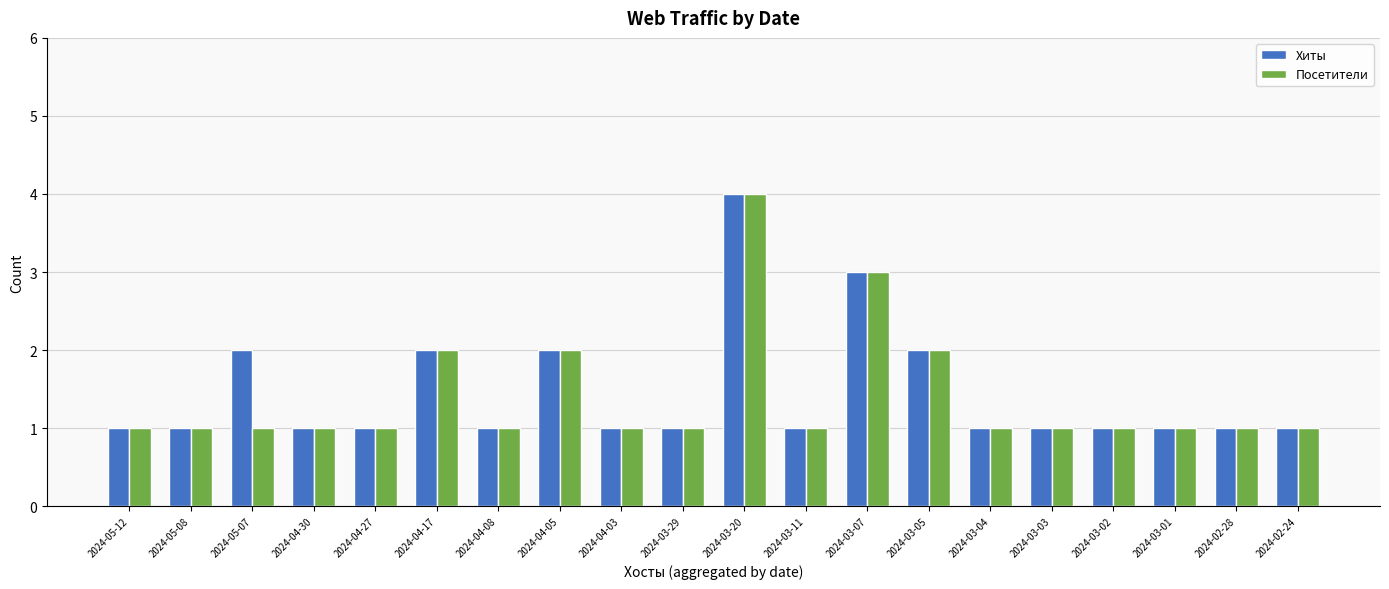

Between 2024-05-07 and 2024-03-20, which series saw the biggest shift?

Посетители